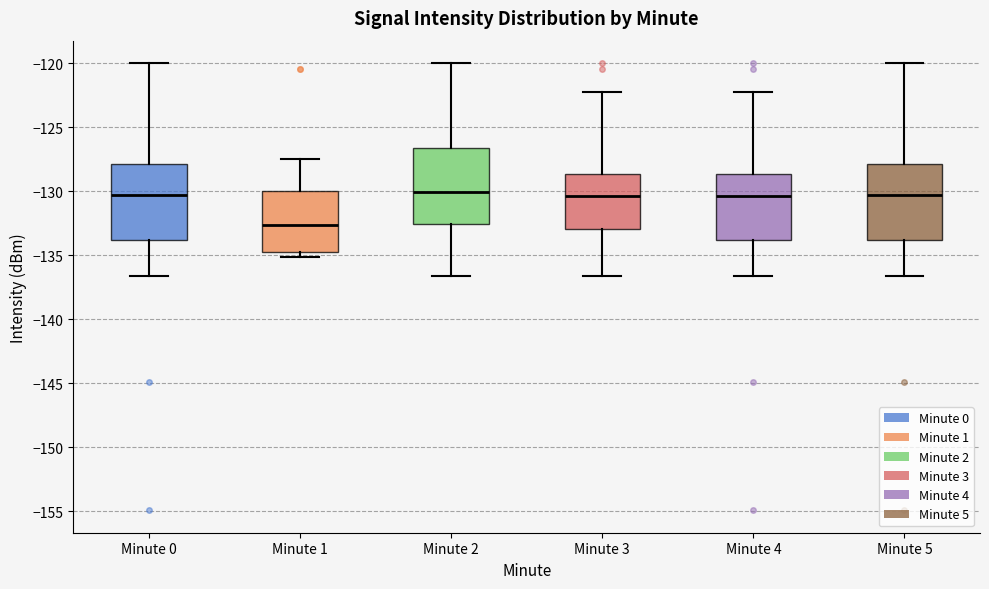

Reading left to right, transcribe this box plot: for each box, give where its median line is, the range the box spans, and where its two whiskers end, as read against the y-axis. The values are not printed on the chart, so give them approximately, as read against the axis.

Minute 0: median -130.5, box -134.0 to -128.0, whiskers -136.5 to -120.0
Minute 1: median -132.5, box -135.0 to -130.0, whiskers -135.0 (just below the box's lower edge) to -127.5
Minute 2: median -130.0, box -132.5 to -126.5, whiskers -136.5 to -120.0
Minute 3: median -130.5, box -133.0 to -128.5, whiskers -136.5 to -122.5
Minute 4: median -130.5, box -134.0 to -128.5, whiskers -136.5 to -122.5
Minute 5: median -130.5, box -134.0 to -128.0, whiskers -136.5 to -120.0